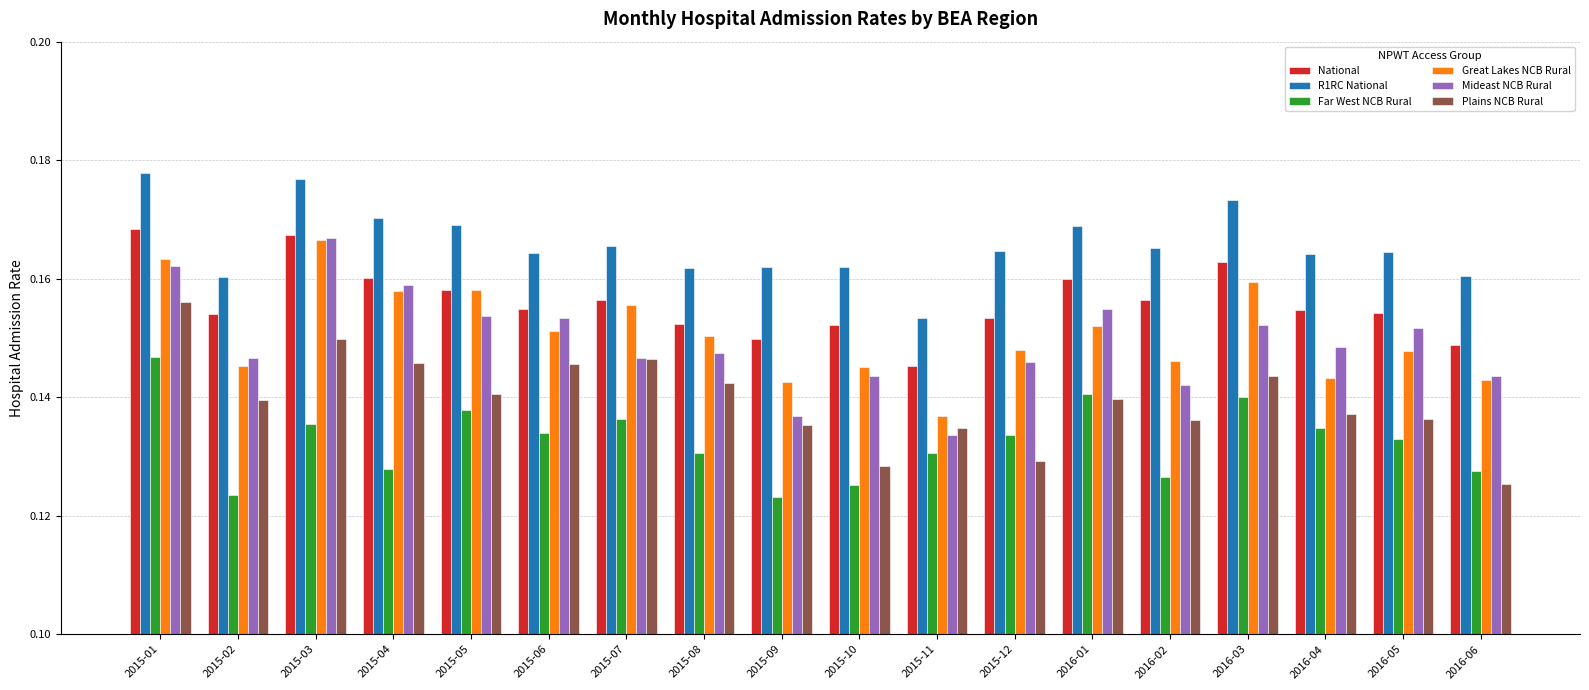

At how many categories does at least one series exceed 0?

18